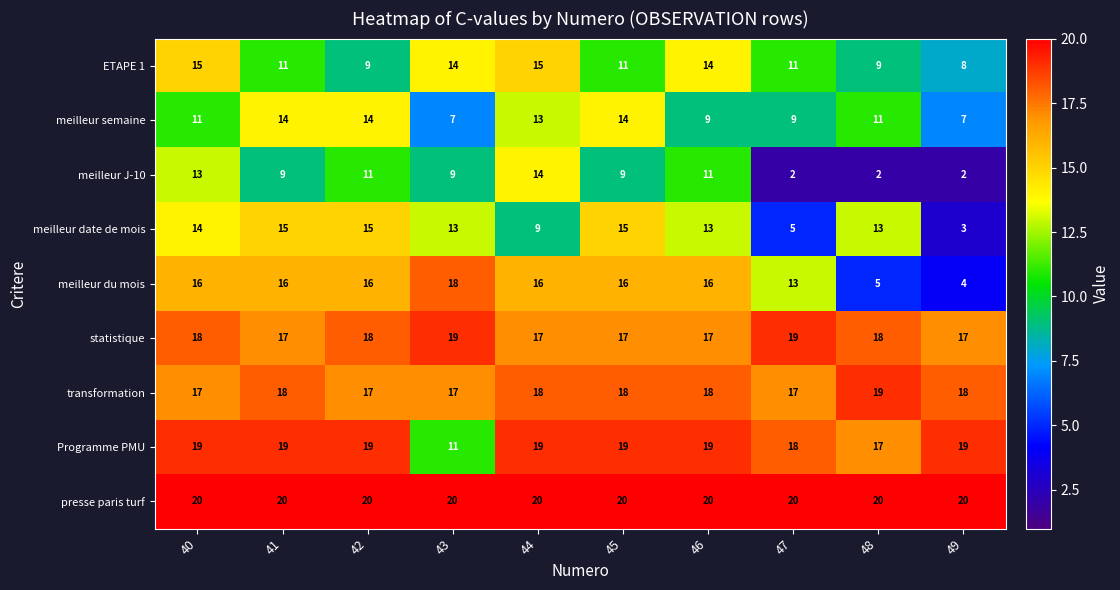

At 41, list the series in order from smallest to largest.

meilleur J-10, ETAPE 1, meilleur semaine, meilleur date de mois, meilleur du mois, statistique, transformation, Programme PMU, presse paris turf